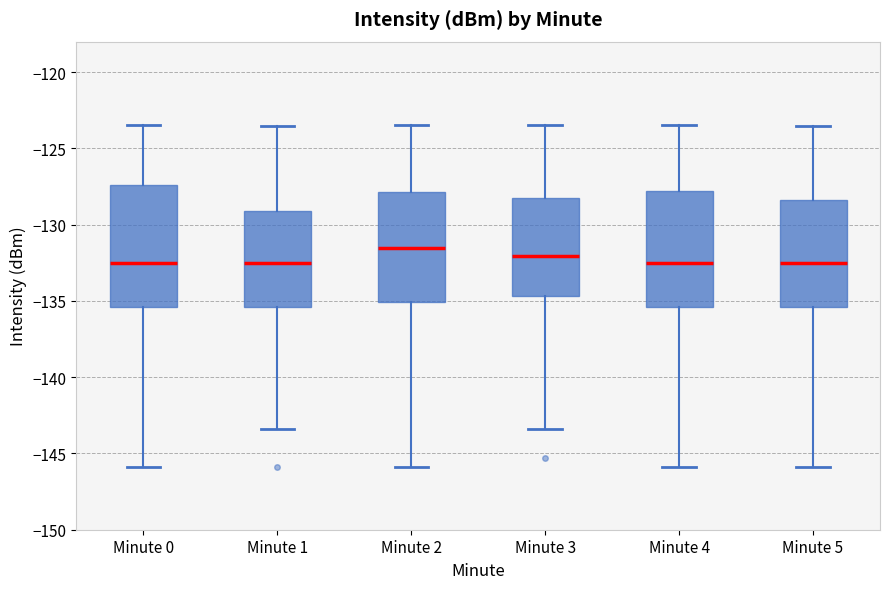

Which box has the highest median line?

Minute 2